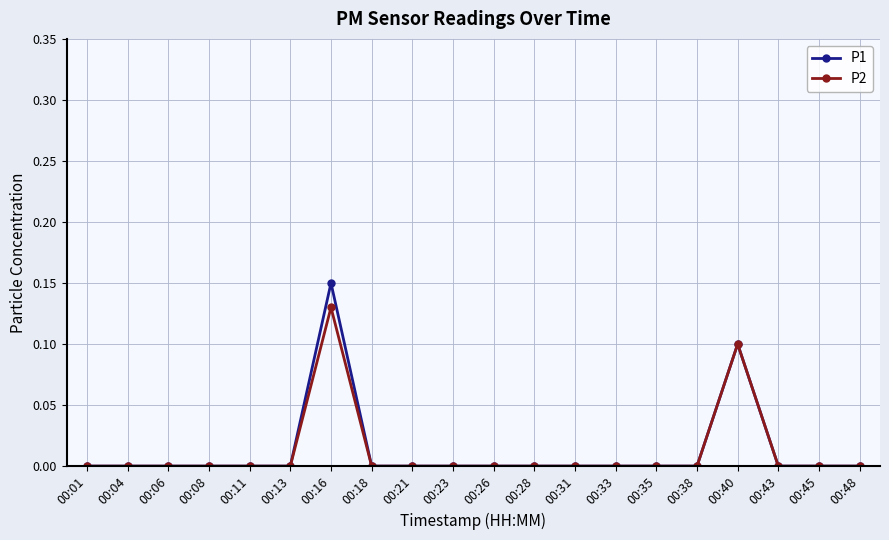

At which category is the sum across all series the highest?

00:16